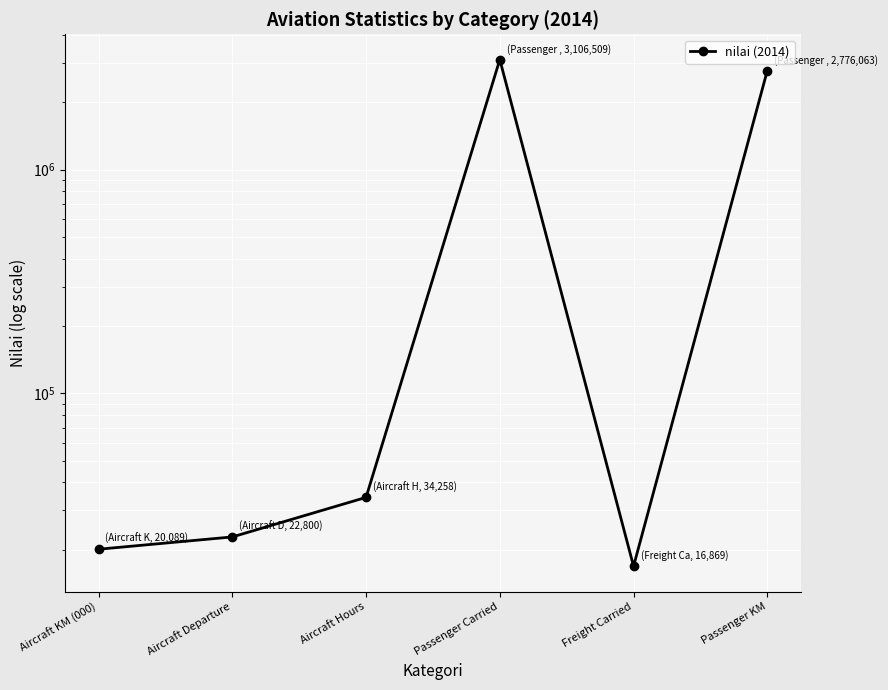

List the labels in order of value, largest first.

Passenger Carried, Passenger KM, Aircraft Hours, Aircraft Departure, Aircraft KM (000), Freight Carried